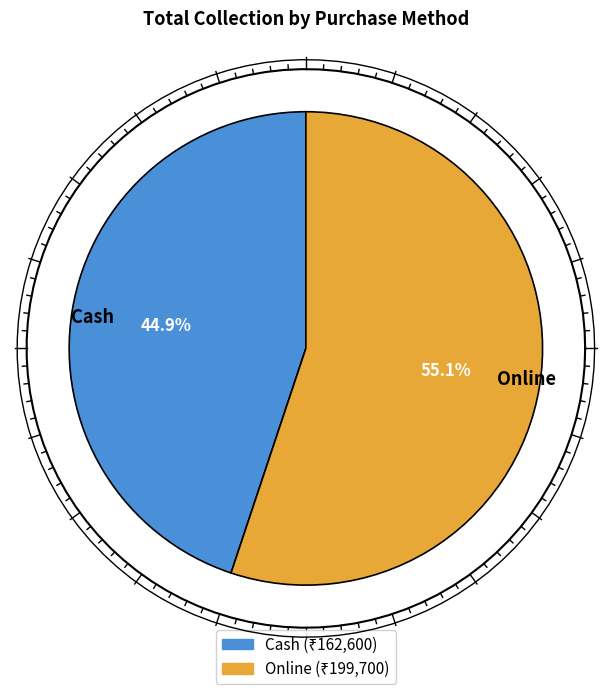

How many slices are in this pie chart?

2